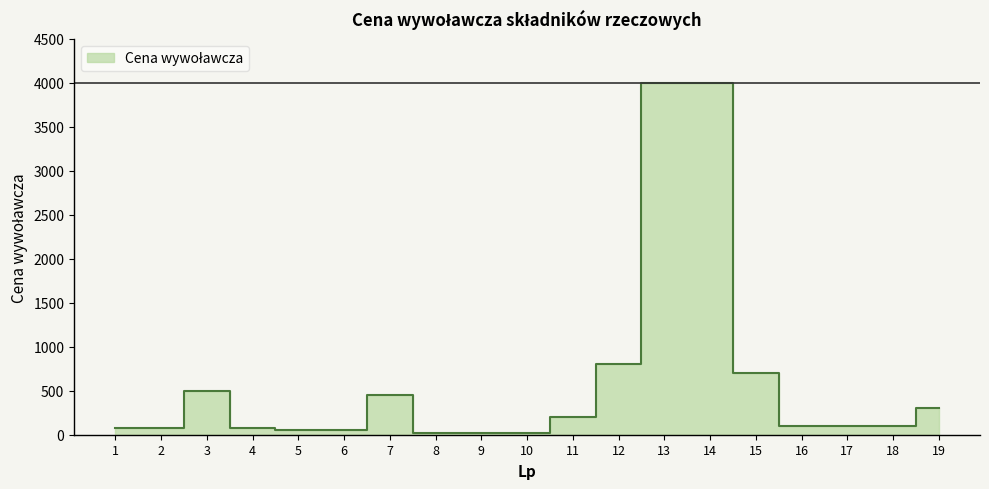

Approximately how many times larger is the value at 15 compared to 14?

0.2